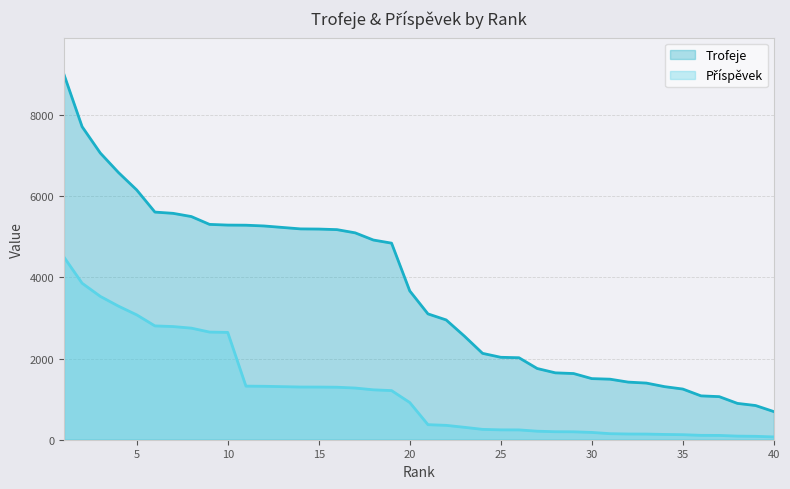

Which series has the largest total across all categories?

Trofeje